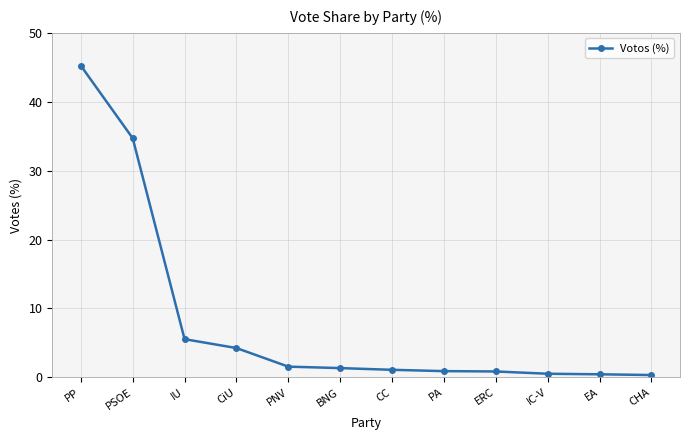

What is the average value?

8.1